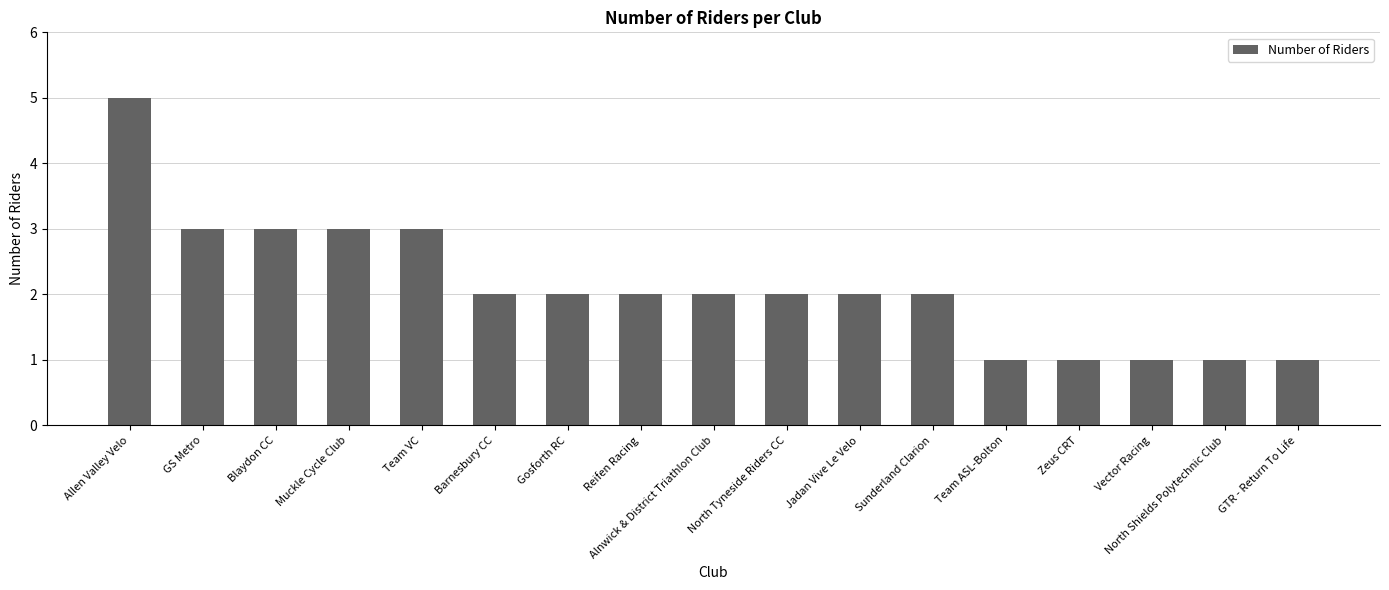

What is the sum of all values?

36